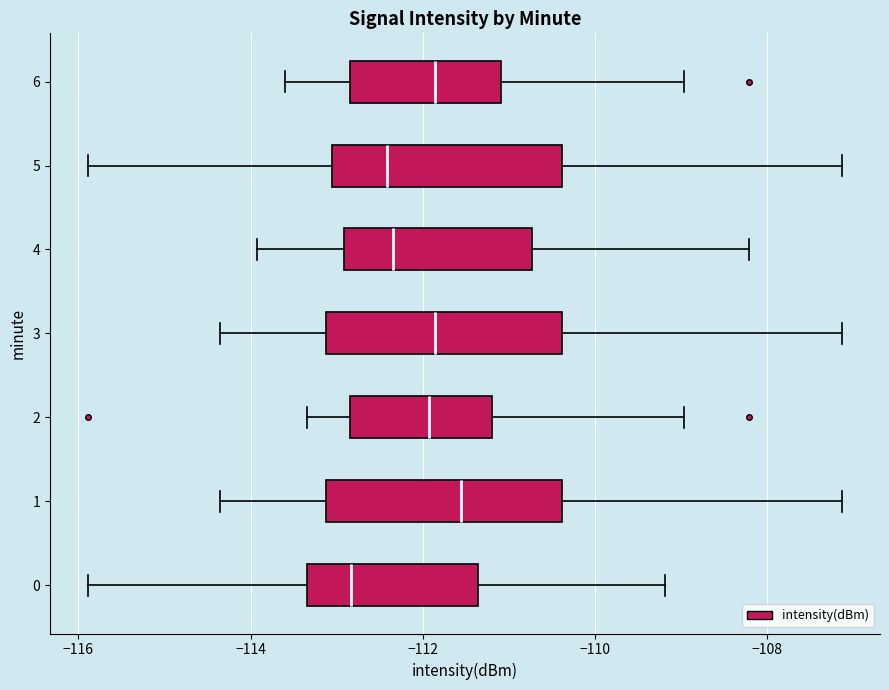

Reading bottom to top, read every box against the x-axis: the position of its median line, the range the box covers, and the ends of its whiskers. The values are not printed on the chart, so give them approximately, as read against the axis.

0: median -112.8, box -113.4 to -111.4, whiskers -115.8 to -109.2
1: median -111.6, box -113.2 to -110.4, whiskers -114.4 to -107.2
2: median -112.0, box -112.8 to -111.2, whiskers -113.4 to -109.0
3: median -111.8, box -113.2 to -110.4, whiskers -114.4 to -107.2
4: median -112.4, box -113.0 to -110.8, whiskers -114.0 to -108.2
5: median -112.4, box -113.0 to -110.4, whiskers -115.8 to -107.2
6: median -111.8, box -112.8 to -111.0, whiskers -113.6 to -109.0